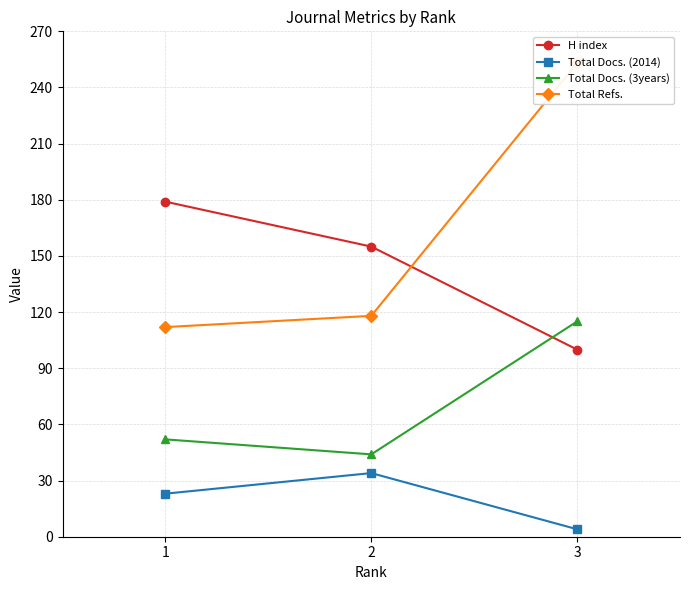

Is this an area chart (filled region under the line)?

No